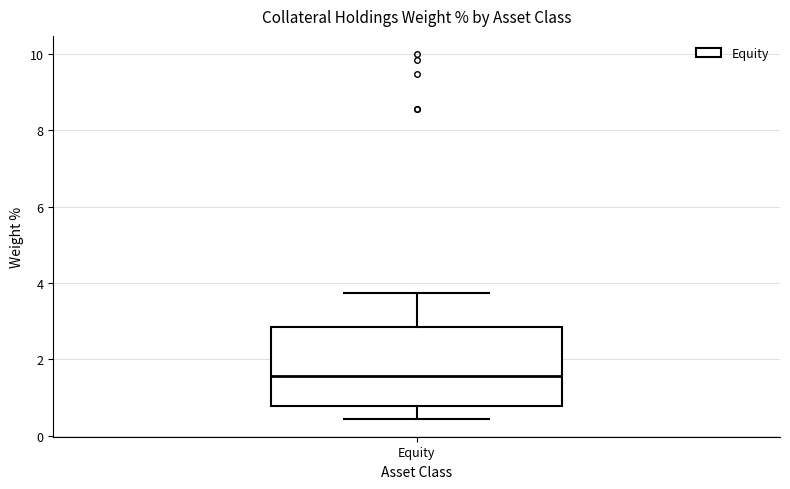

Where is the upper edge of the box for Equity on the y-axis? The values are not printed on the chart, so give them approximately, as read against the axis.

2.8